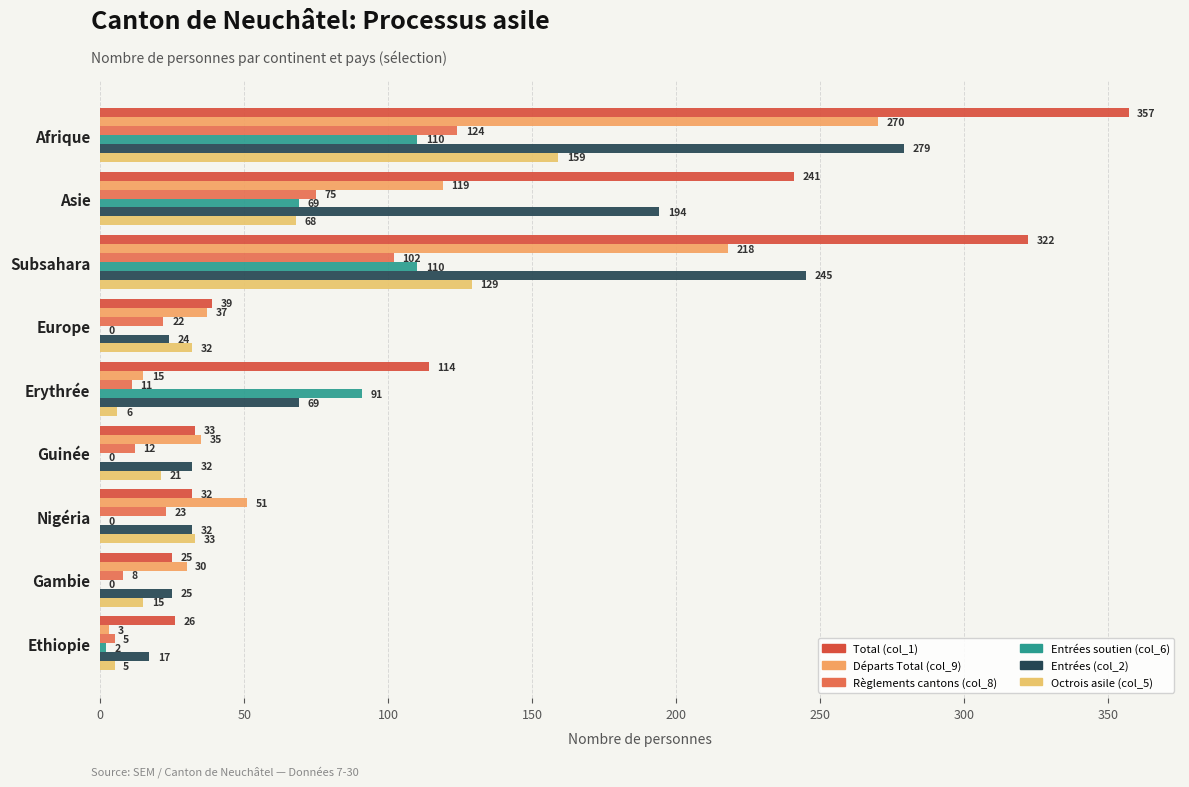

How many data points does each series have?

9